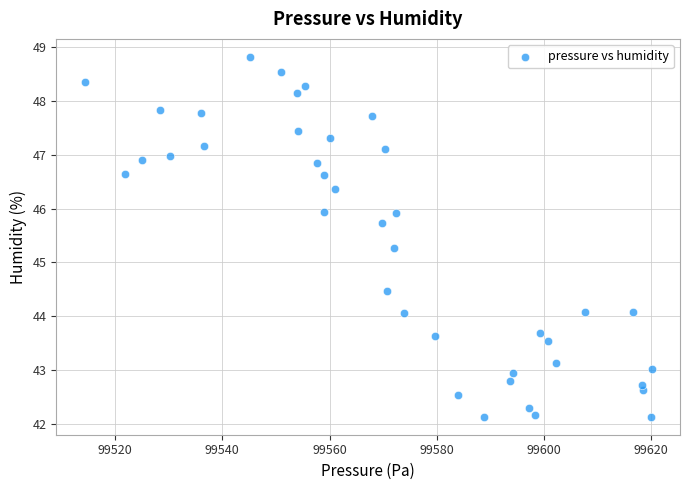

What is the range of Y values (max minus min)?

6.7